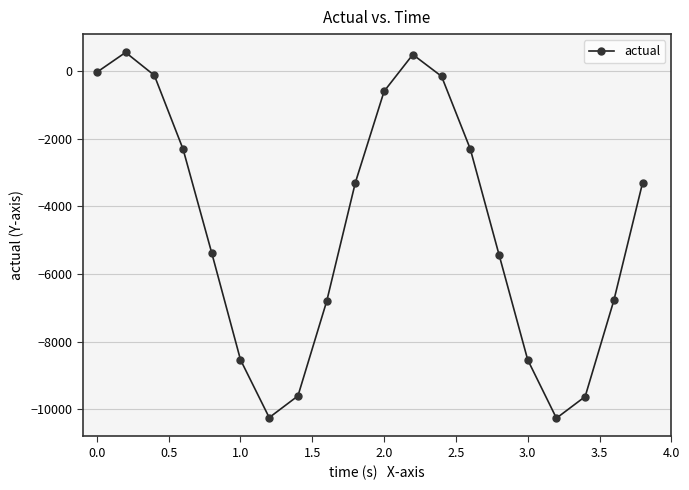

How many data points are above -3298?

9